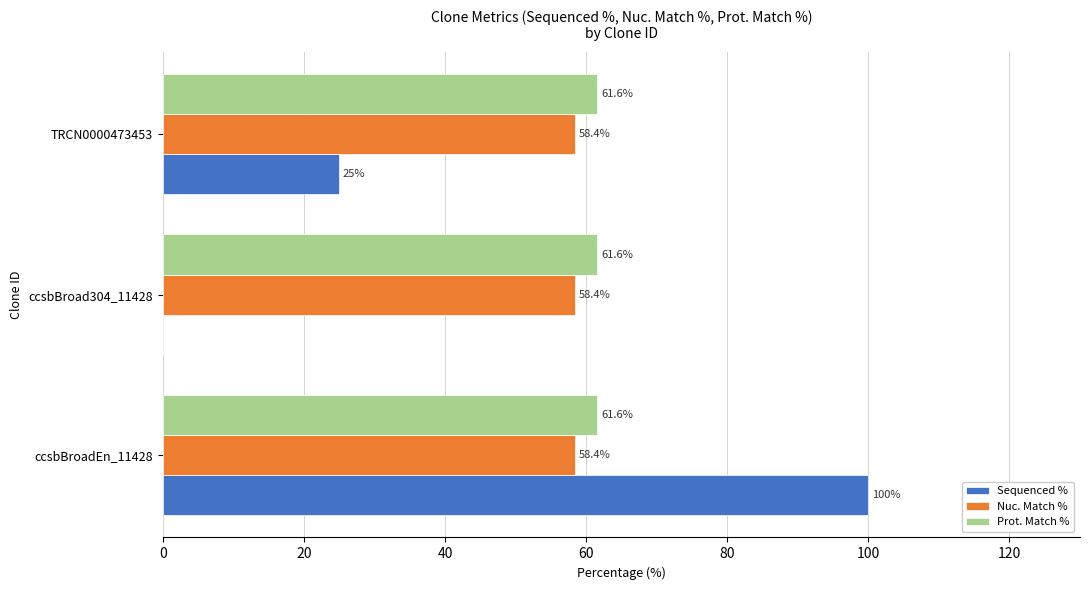

Between ccsbBroadEn_11428 and ccsbBroad304_11428, which series saw the biggest shift?

Sequenced %